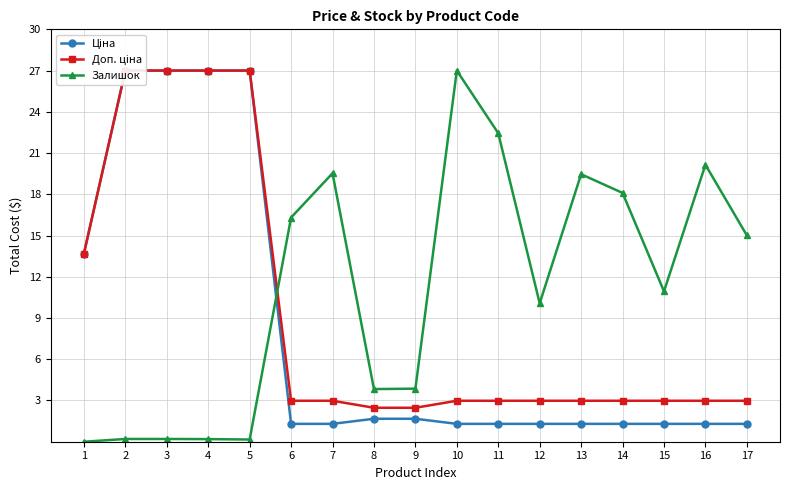

Between 16 and 3, which is larger?

3